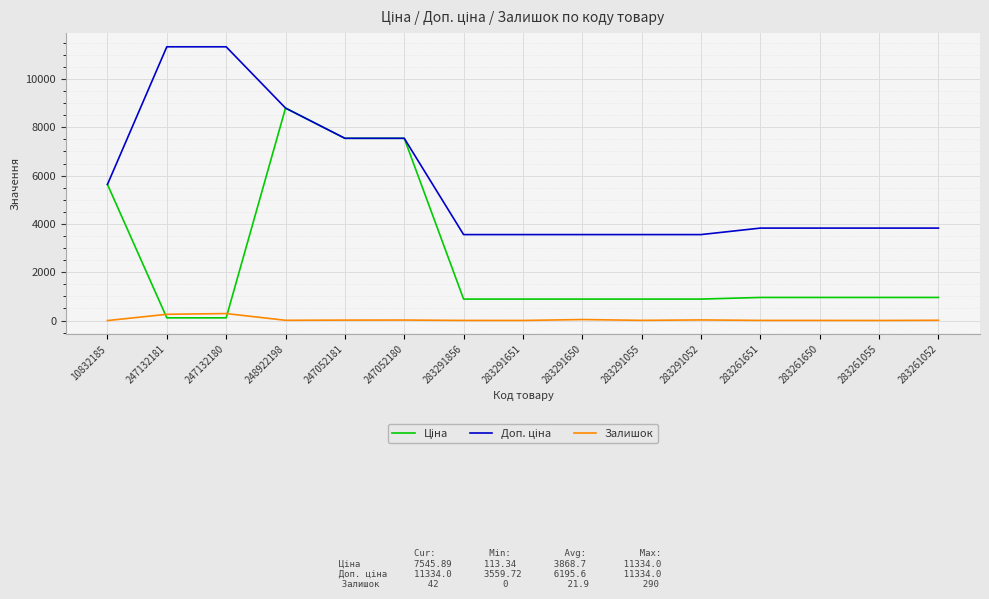

The Залишок series shows 6.0 at 283261650. True or false?

True